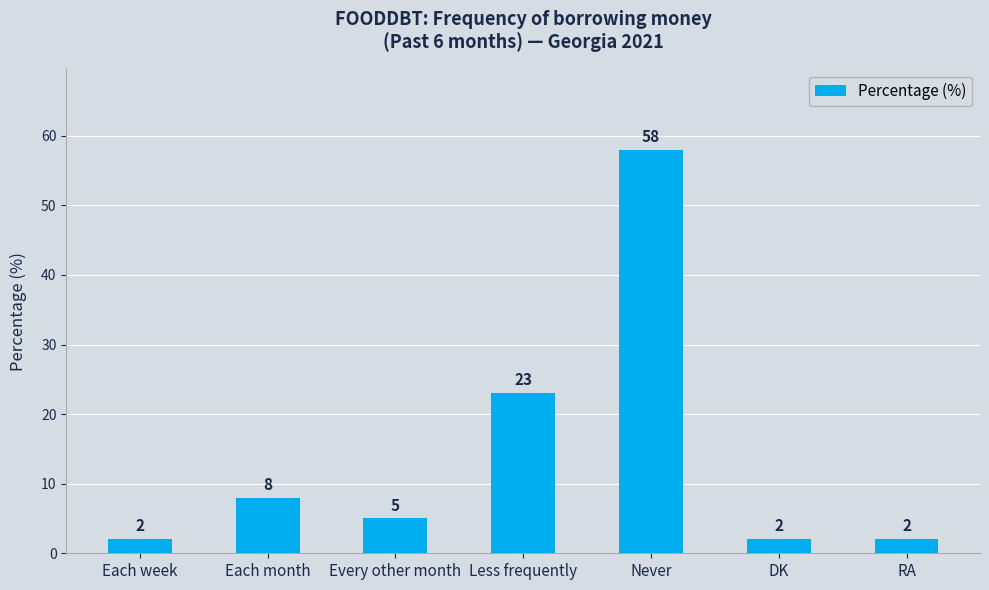

At which label is the value closest to 30?

Less frequently